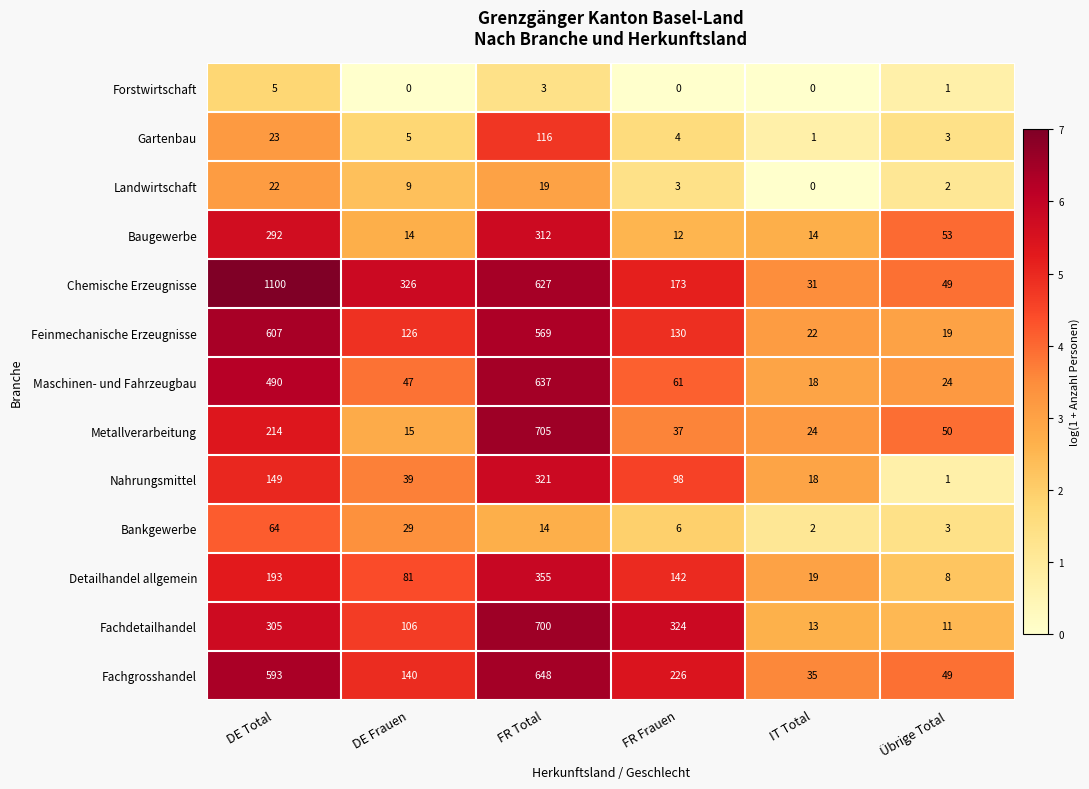

The Nahrungsmittel series shows 149 at DE Total. True or false?

True